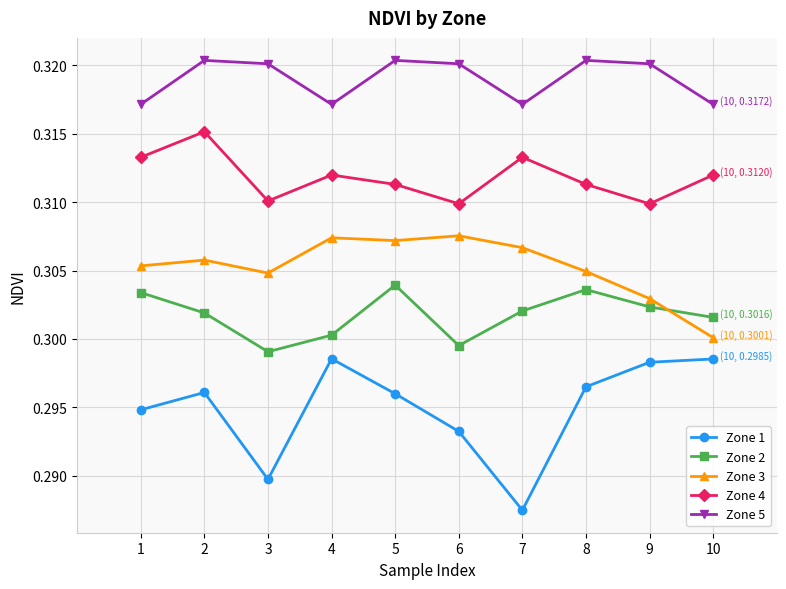

At which label is Zone 1 closest to 0?

7